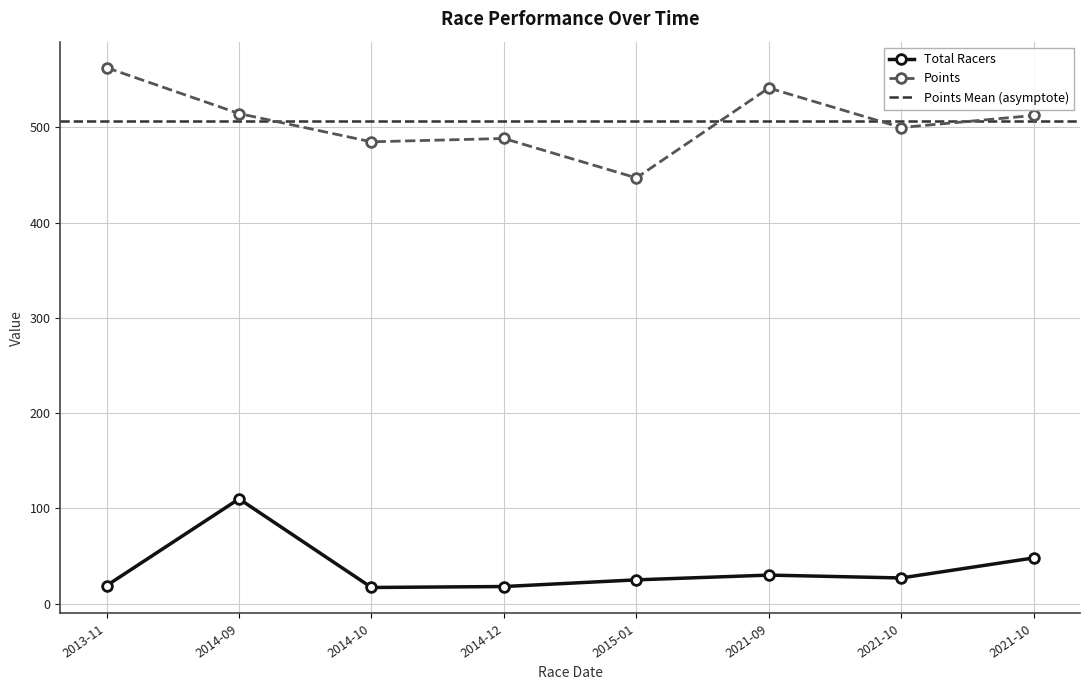

Reading left to right, what are all the values shown in this chart?

Total Racers: 19.0	110.0	17.0	18.0	25.0	30.0	27.0	48.0
Points: 562.6	514.4	484.7	488.3	446.9	541.2	499.8	512.4